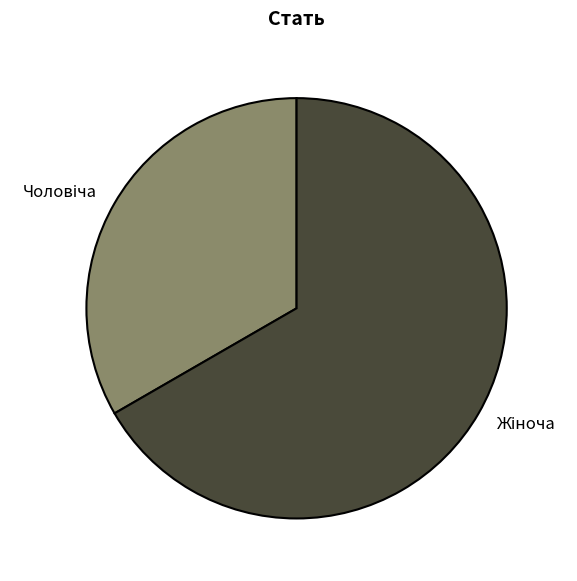

Is there a majority slice in this chart?

Yes